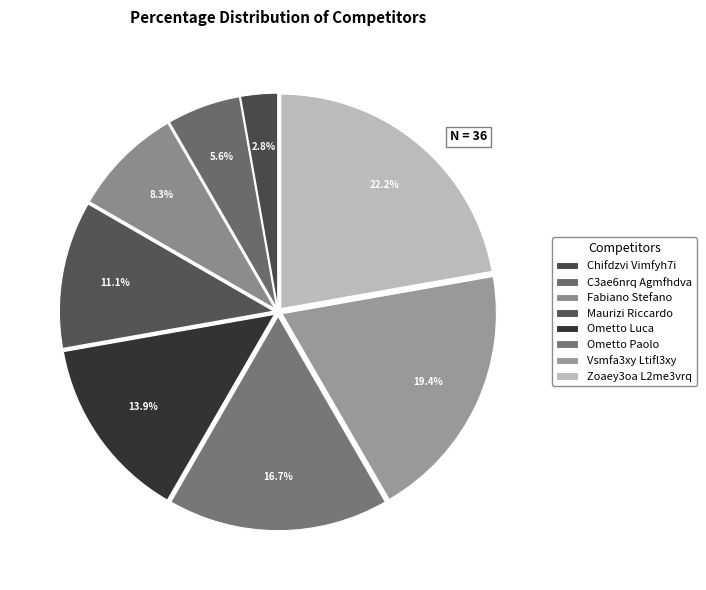

How many segments does this pie chart have?

8